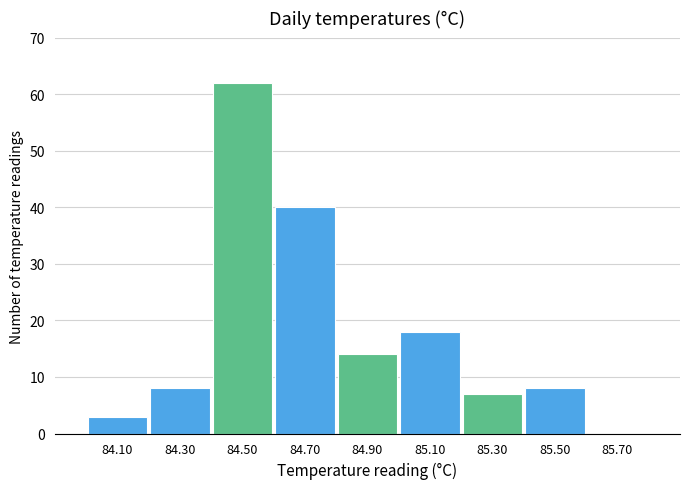

Which range on the x-axis has the tallest bar?

84.4 to 84.6